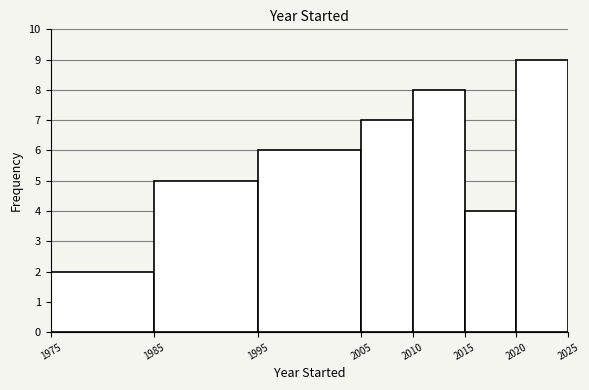

Reading left to right, list every bar in this chart as the range it spans on the x-axis followed by its height. The values are not printed on the chart, so give them approximately, as read against the axis.

1975 to 1985: 2
1985 to 1995: 5
1995 to 2005: 6
2005 to 2010: 7
2010 to 2015: 8
2015 to 2020: 4
2020 to 2025: 9